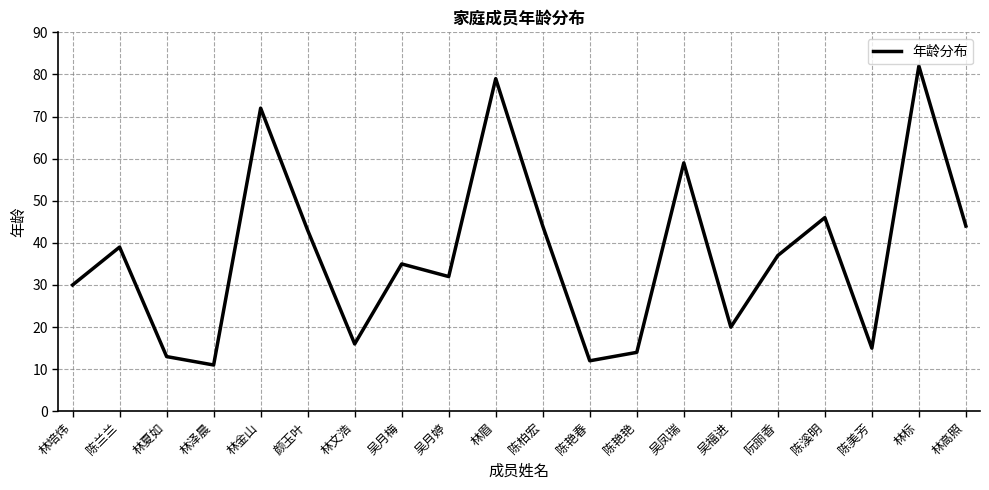

What position from the left is 阮丽香?

16